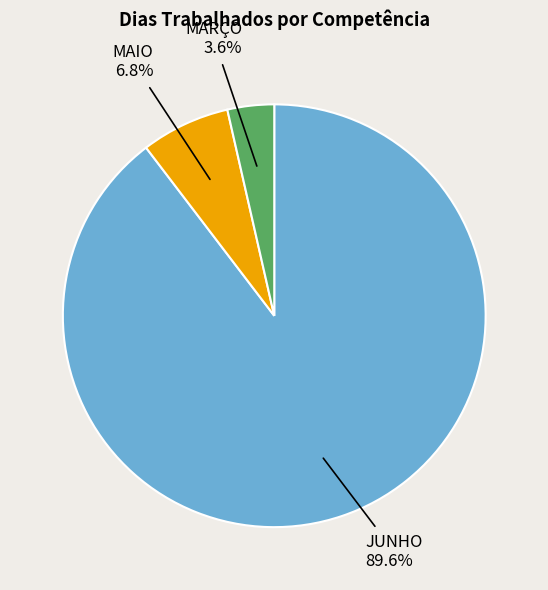

Is there any slice that represents more than half of the pie?

Yes